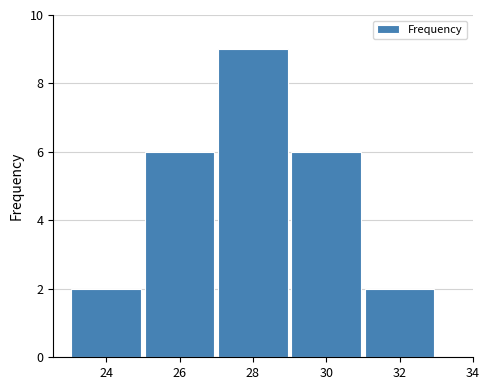

Reading right to left, what are all the values shown in this chart?

32=2	30=6	28=9	26=6	24=2